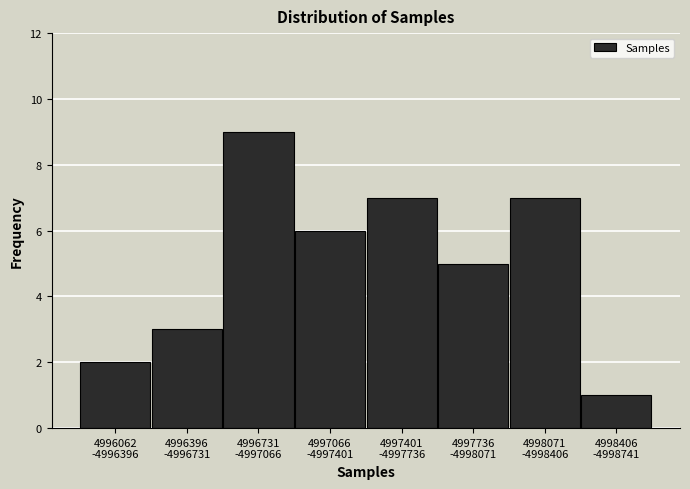

Reading left to right, list all the values displayed in this chart.

2	3	9	6	7	5	7	1